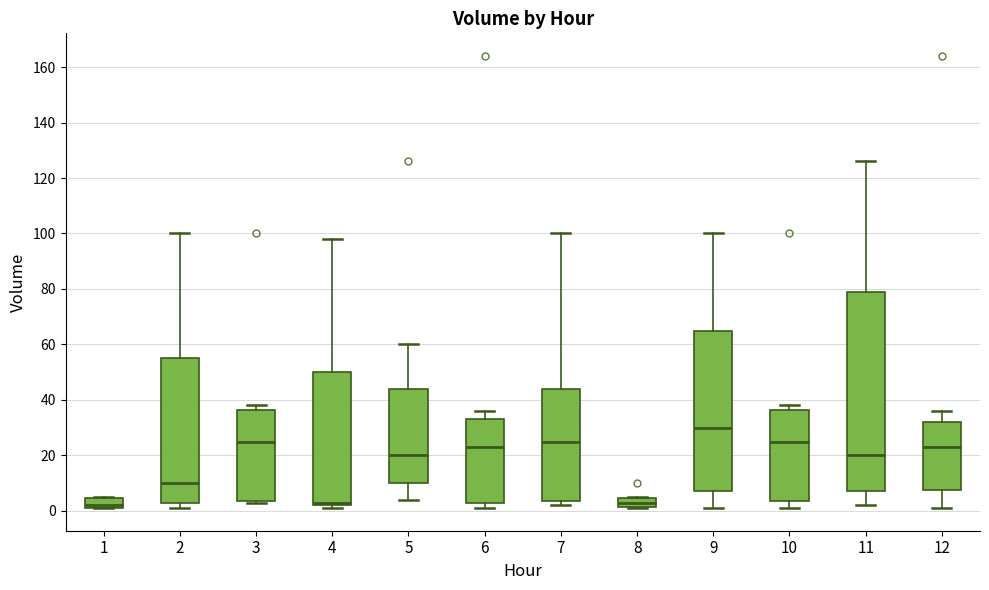

Which box is the tallest, from its lower edge to its upper edge?

11